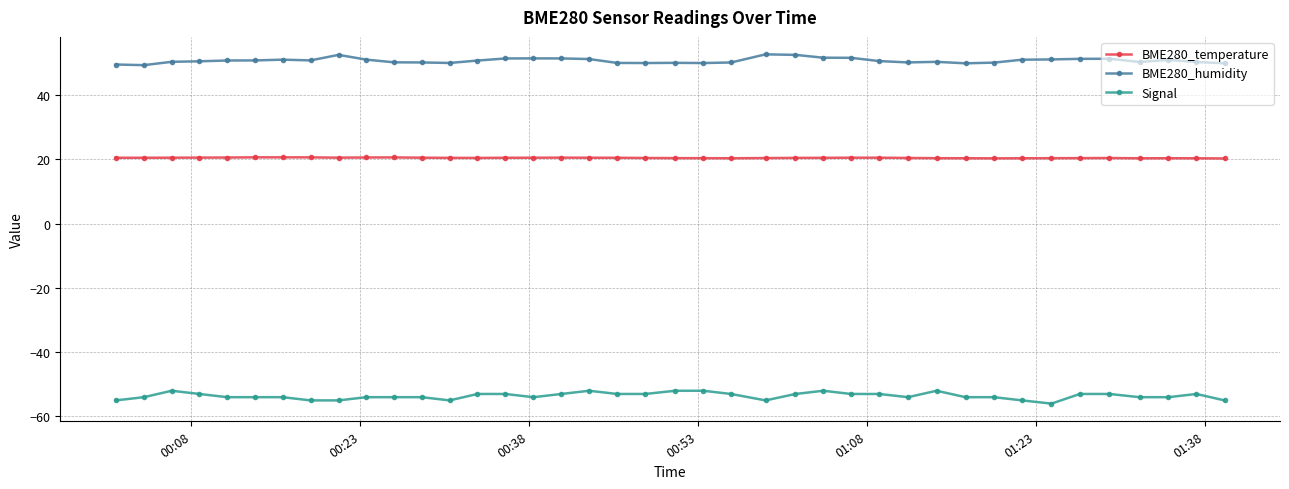

What is the sum of all Signal values?

-2144.0